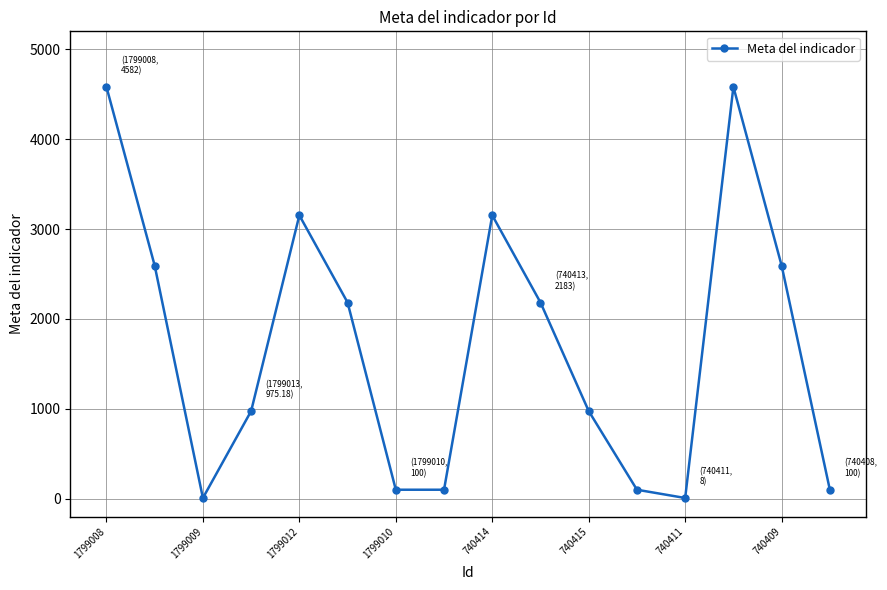

Does the chart have visible grid lines?

Yes